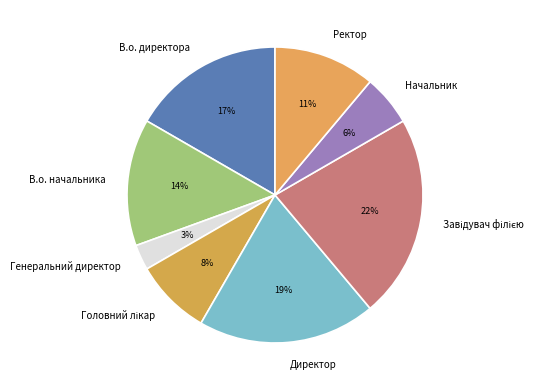

Is it true that В.о. начальника is 14% of the pie?

True